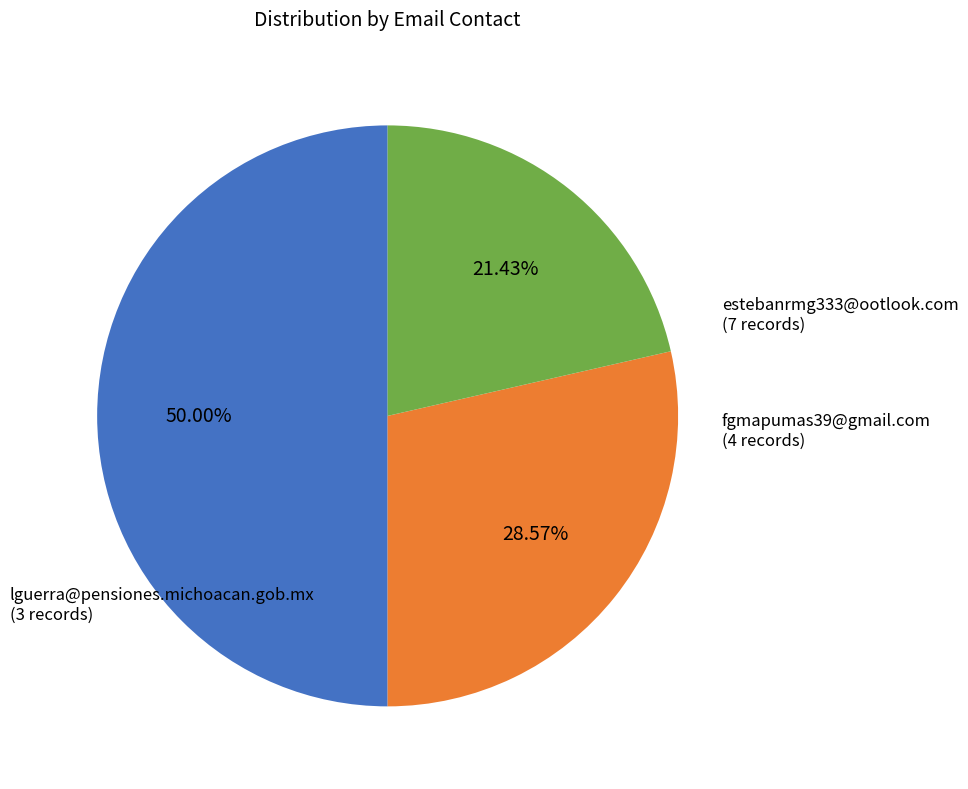

Which category has the smallest portion of the pie?

lguerra@pensiones.michoacan.gob.mx